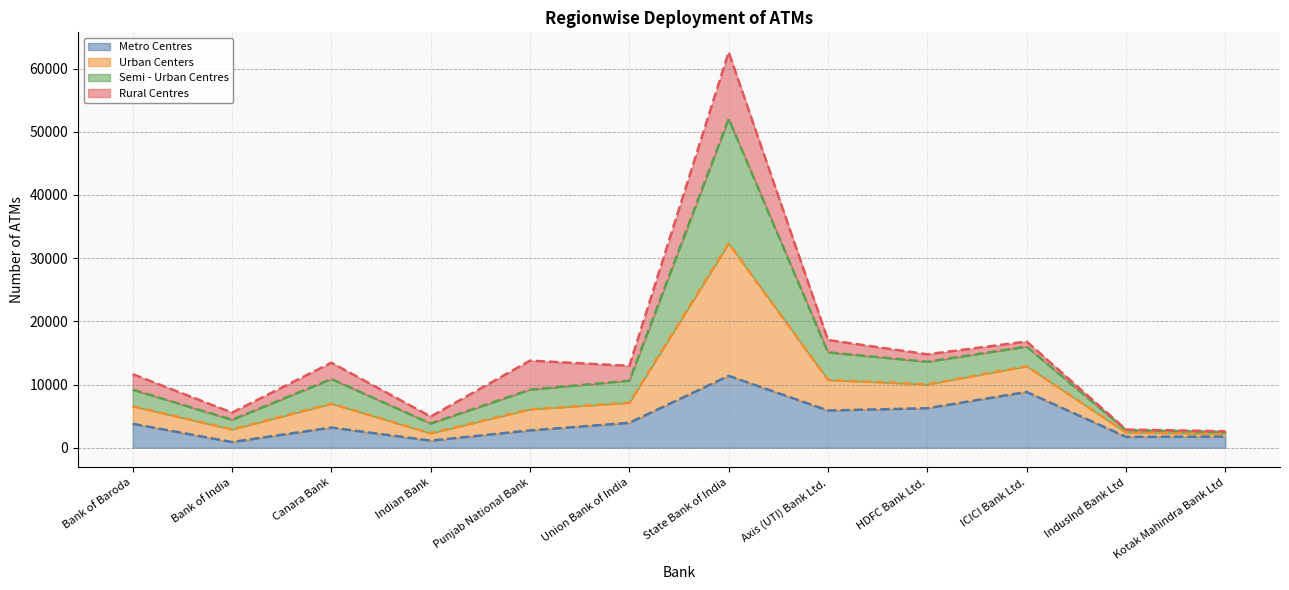

How many data points does each series have?

12